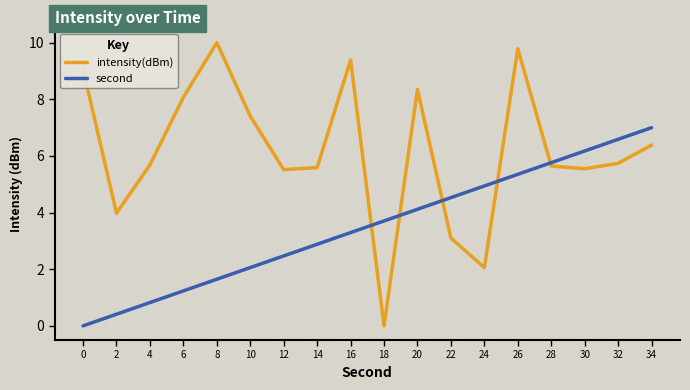

Which series ends up on top after the final intersection of second and intensity(dBm)?

second